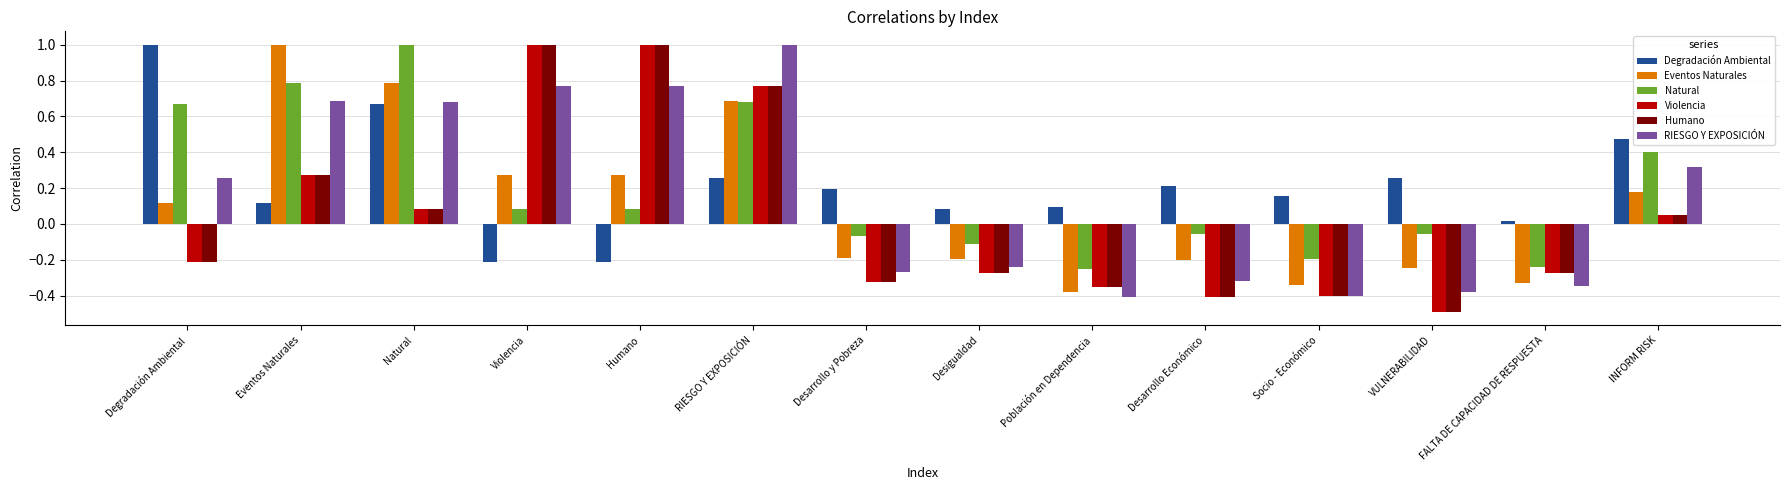

What is the difference between the maximum and minimum values in the Eventos Naturales series?

1.4